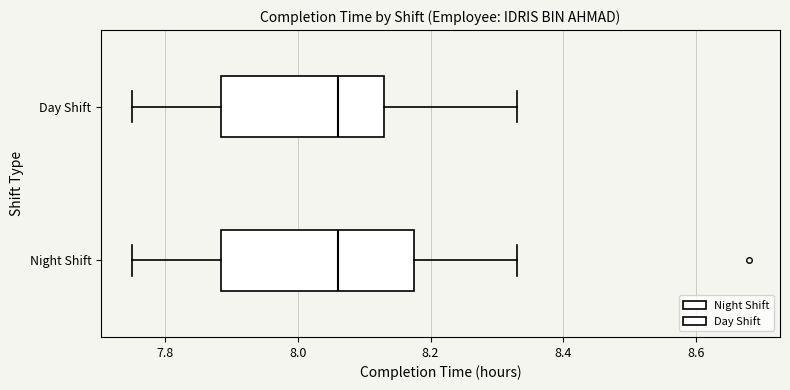

Reading bottom to top, transcribe this box plot: for each box, give where its median line is, the range the box spans, and where its two whiskers end, as read against the x-axis. The values are not printed on the chart, so give them approximately, as read against the axis.

Night Shift: median 8.06, box 7.88 to 8.18, whiskers 7.76 to 8.34
Day Shift: median 8.06, box 7.88 to 8.14, whiskers 7.76 to 8.34